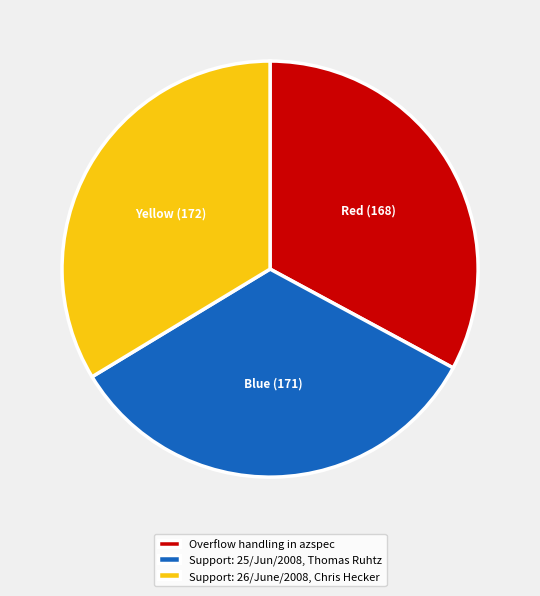

How many segments does this pie chart have?

3